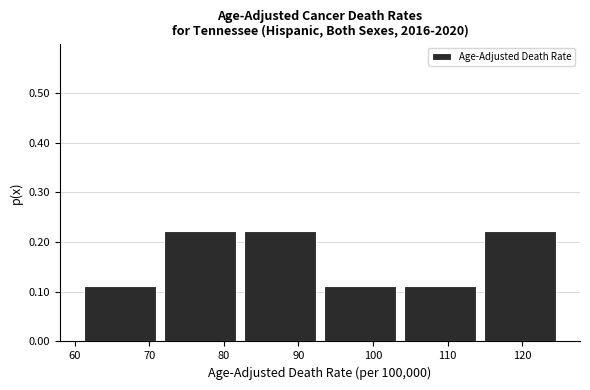

How tall is the bar that spans 71 to 82 on the x-axis? Neither the bar edges nor the heights are printed on the chart, so give them approximately, as read against the axes.

0.22